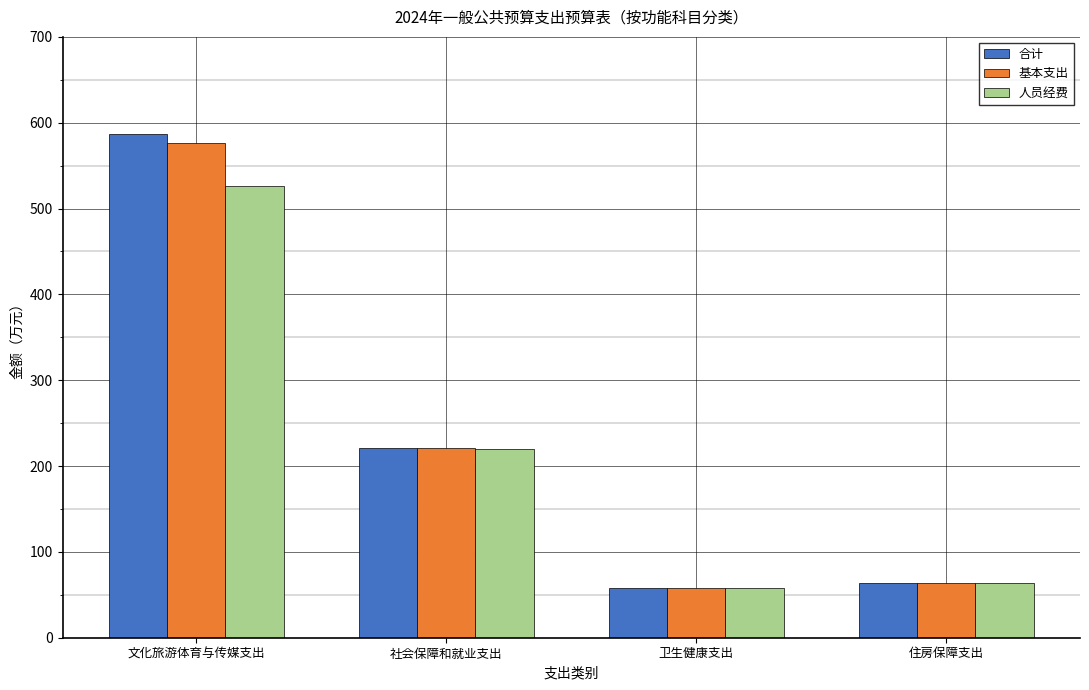

Is it true that 基本支出 equals 221.0 at 社会保障和就业支出?

True